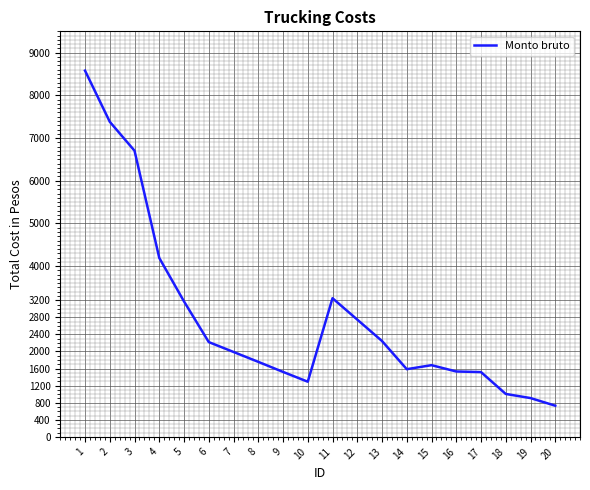

At which category does the chart reach its peak across all series?

1